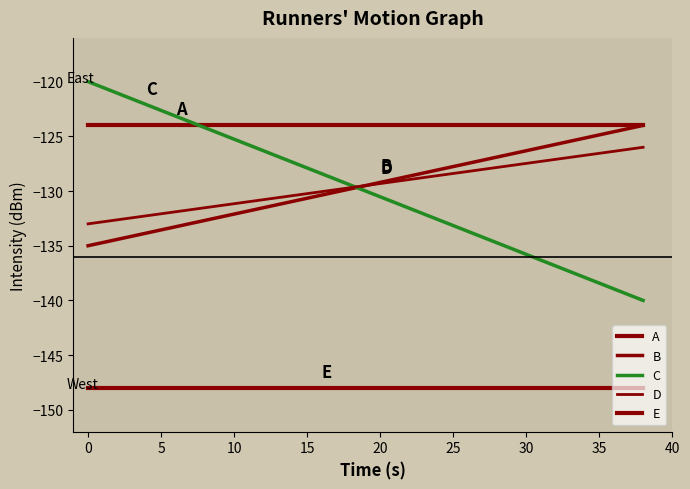

What is the sum of all B values?

-2590.0